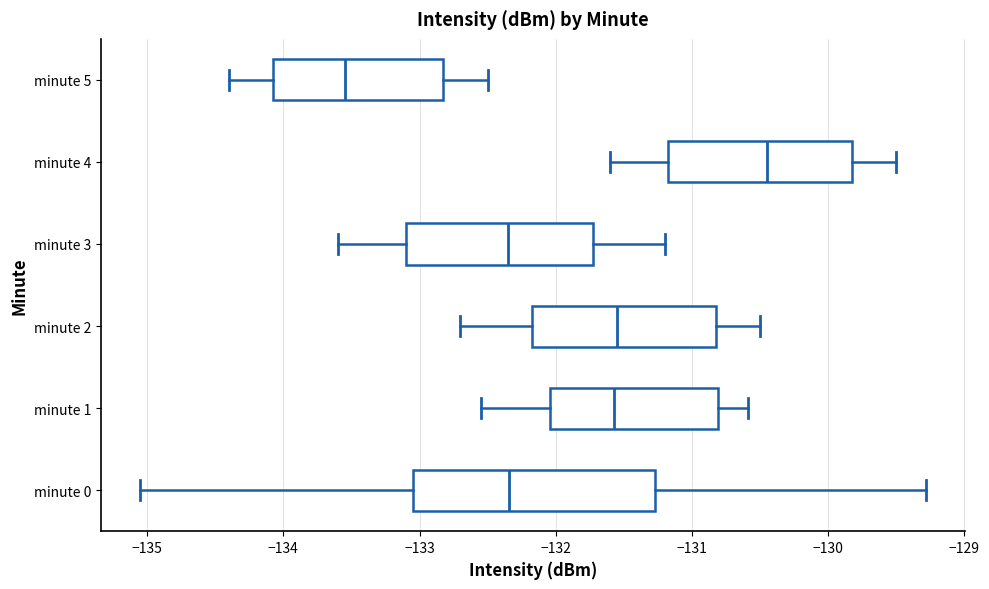

Where is the left edge of the box for minute 3 on the x-axis? The values are not printed on the chart, so give them approximately, as read against the axis.

-133.1